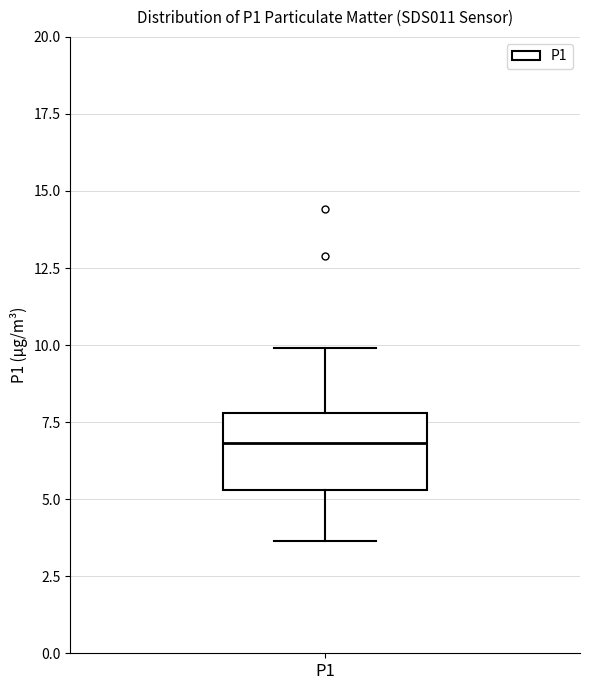

Read this box plot against the y-axis: the position of the median line, the range covered by the box, and the ends of both whiskers. The values are not printed on the chart, so give them approximately, as read against the axis.

median 7.0, box 5.5 to 8.0, whiskers 3.5 to 10.0